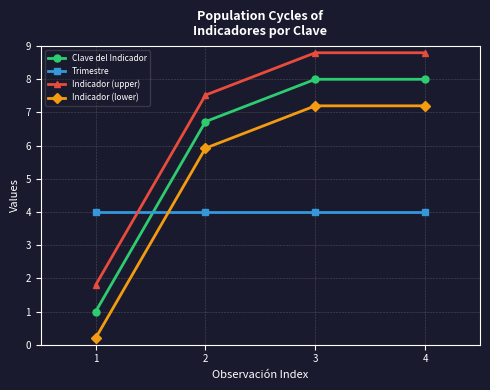

Rank the series by their maximum value, from highest to lowest.

Indicador (upper), Clave del Indicador, Indicador (lower), Trimestre